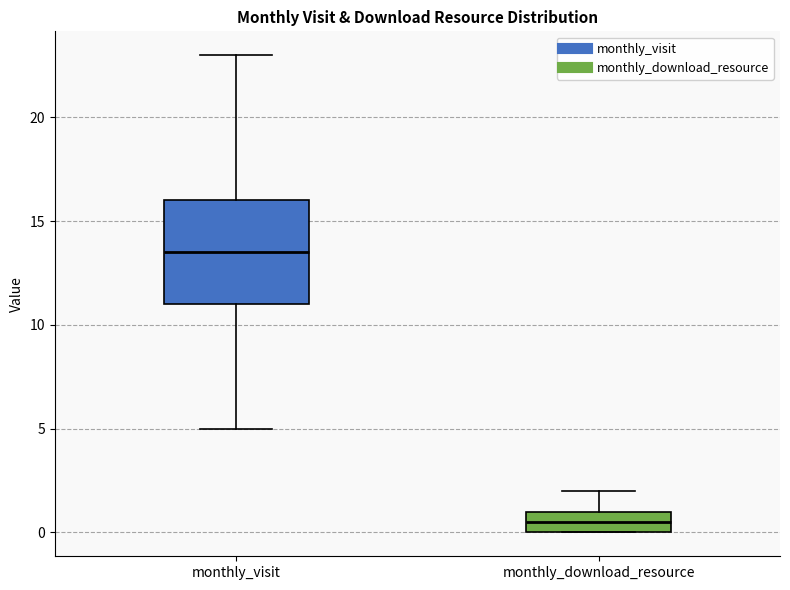

Reading left to right, transcribe this box plot: for each box, give where its median line is, the range the box spans, and where its two whiskers end, as read against the y-axis. The values are not printed on the chart, so give them approximately, as read against the axis.

monthly_visit: median 13.5, box 11.0 to 16.0, whiskers 5.0 to 23.0
monthly_download_resource: median 0.5, box 0.0 to 1.0, whiskers 0.0 to 2.0